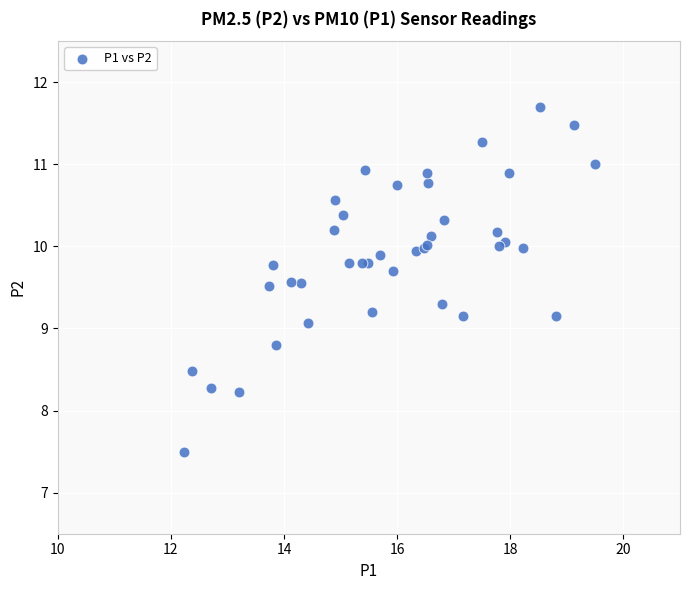

What Y value in the scatter plot is closest to 9?

9.1